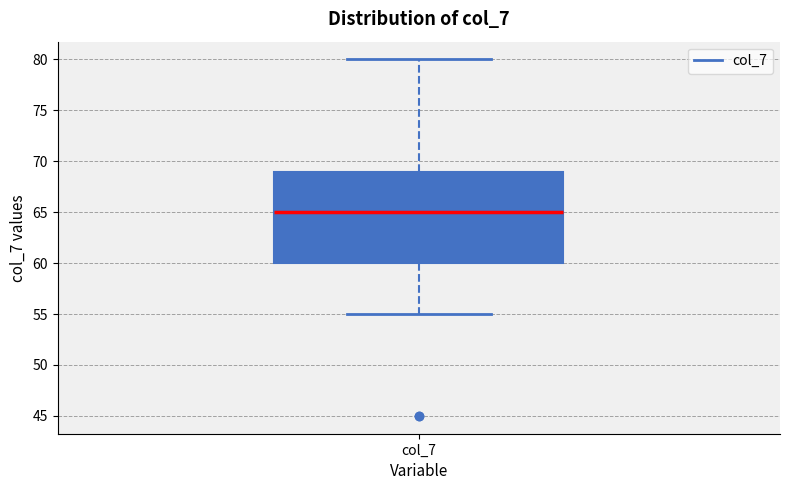

Read this box plot against the y-axis: the position of the median line, the range covered by the box, and the ends of both whiskers. The values are not printed on the chart, so give them approximately, as read against the axis.

median 65, box 60 to 69, whiskers 55 to 80